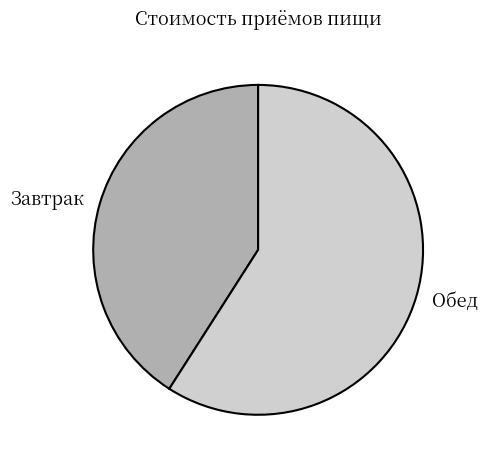

Combined, do Обед and Завтрак account for over 50%?

Yes